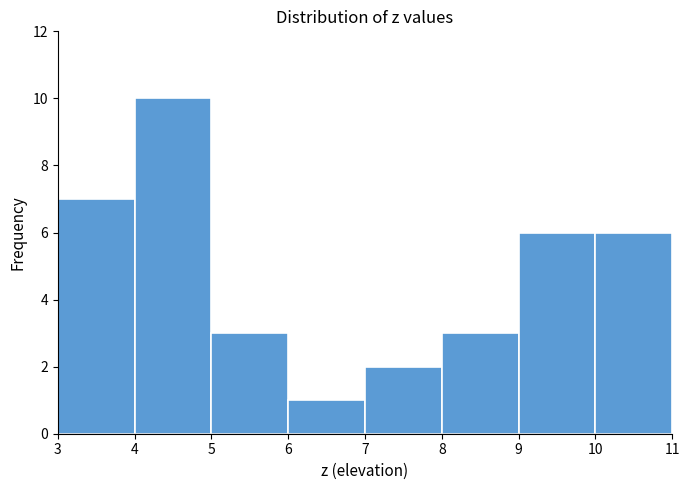

What is the height of the bar covering 9 to 10 on the x-axis? The values are not printed on the chart, so give them approximately, as read against the axis.

6